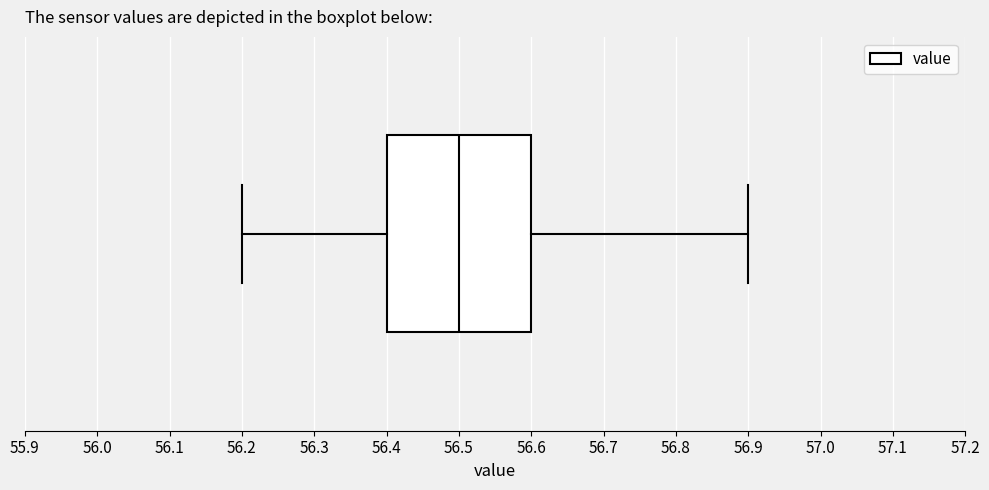

Where does the right whisker of the box end on the x-axis? The values are not printed on the chart, so give them approximately, as read against the axis.

56.9